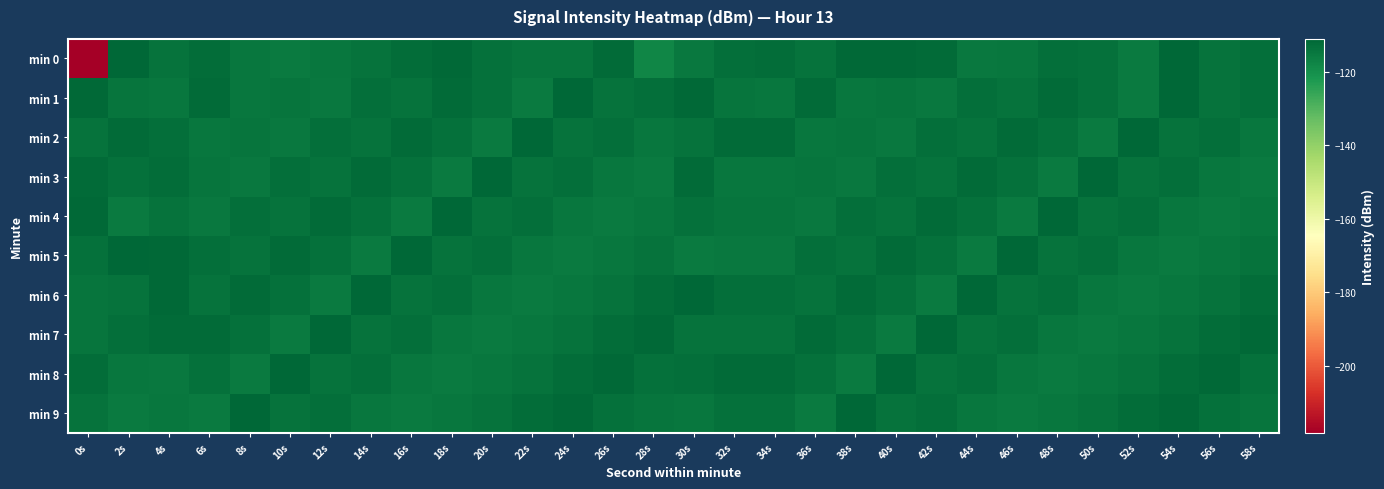

Reading left to right, transcribe all the data shown in this chart.

min 0: 0s=-218.3	2s=-111.2	4s=-113.7	6s=-112.3	8s=-114.5	10s=-115.4	12s=-114.3	14s=-113.5	16s=-112.2	18s=-111.3	20s=-113.0	22s=-114.2	24s=-113.8	26s=-112.1	28s=-117.8	30s=-114.7	32s=-112.8	34s=-112.5	36s=-113.6	38s=-111.6	40s=-111.7	42s=-111.8	44s=-115.0	46s=-114.5	48s=-112.6	50s=-113.3	52s=-115.3	54s=-111.0	56s=-113.7	58s=-112.7
min 1: 0s=-111.6	2s=-114.2	4s=-114.4	6s=-111.8	8s=-114.5	10s=-114.0	12s=-114.9	14s=-112.6	16s=-113.4	18s=-111.9	20s=-113.3	22s=-115.3	24s=-111.0	26s=-113.7	28s=-112.7	30s=-111.6	32s=-114.2	34s=-114.4	36s=-111.8	38s=-114.5	40s=-114.0	42s=-114.9	44s=-112.6	46s=-113.4	48s=-111.9	50s=-113.3	52s=-115.3	54s=-111.0	56s=-113.7	58s=-112.7
min 2: 0s=-113.4	2s=-111.9	4s=-112.6	6s=-114.5	8s=-114.0	10s=-114.9	12s=-112.6	14s=-113.4	16s=-111.9	18s=-113.3	20s=-115.3	22s=-111.0	24s=-113.7	26s=-112.7	28s=-114.5	30s=-113.4	32s=-111.8	34s=-111.8	36s=-114.5	38s=-114.0	40s=-114.9	42s=-112.6	44s=-113.4	46s=-111.9	48s=-113.3	50s=-115.3	52s=-111.0	54s=-113.7	56s=-112.7	58s=-114.5
min 3: 0s=-112.1	2s=-113.3	4s=-112.5	6s=-114.0	8s=-114.9	10s=-112.6	12s=-113.4	14s=-111.9	16s=-113.3	18s=-115.3	20s=-111.0	22s=-113.7	24s=-112.7	26s=-114.5	28s=-115.4	30s=-111.9	32s=-114.5	34s=-114.5	36s=-114.0	38s=-114.9	40s=-112.6	42s=-113.4	44s=-111.9	46s=-113.3	48s=-115.3	50s=-111.0	52s=-113.7	54s=-112.7	56s=-114.5	58s=-115.4
min 4: 0s=-111.3	2s=-115.3	4s=-113.6	6s=-114.9	8s=-112.6	10s=-113.4	12s=-111.9	14s=-113.3	16s=-115.3	18s=-111.0	20s=-113.7	22s=-112.7	24s=-114.5	26s=-115.4	28s=-114.3	30s=-113.3	32s=-114.0	34s=-114.0	36s=-114.9	38s=-112.6	40s=-113.4	42s=-111.9	44s=-113.3	46s=-115.3	48s=-111.0	50s=-113.7	52s=-112.7	54s=-114.5	56s=-115.4	58s=-114.3
min 5: 0s=-113.0	2s=-111.0	4s=-111.6	6s=-112.6	8s=-113.4	10s=-111.9	12s=-113.3	14s=-115.3	16s=-111.0	18s=-113.7	20s=-112.7	22s=-114.5	24s=-115.4	26s=-114.3	28s=-113.5	30s=-115.3	32s=-114.9	34s=-114.9	36s=-112.6	38s=-113.4	40s=-111.9	42s=-113.3	44s=-115.3	46s=-111.0	48s=-113.7	50s=-112.7	52s=-114.5	54s=-115.4	56s=-114.3	58s=-113.5
min 6: 0s=-114.2	2s=-113.7	4s=-111.7	6s=-113.4	8s=-111.9	10s=-113.3	12s=-115.3	14s=-111.0	16s=-113.7	18s=-112.7	20s=-114.5	22s=-115.4	24s=-114.3	26s=-113.5	28s=-112.2	30s=-111.0	32s=-112.6	34s=-112.6	36s=-113.4	38s=-111.9	40s=-113.3	42s=-115.3	44s=-111.0	46s=-113.7	48s=-112.7	50s=-114.5	52s=-115.4	54s=-114.3	56s=-113.5	58s=-112.2
min 7: 0s=-113.8	2s=-112.7	4s=-111.8	6s=-111.9	8s=-113.3	10s=-115.3	12s=-111.0	14s=-113.7	16s=-112.7	18s=-114.5	20s=-115.4	22s=-114.3	24s=-113.5	26s=-112.2	28s=-111.3	30s=-113.7	32s=-113.4	34s=-113.4	36s=-111.9	38s=-113.3	40s=-115.3	42s=-111.0	44s=-113.7	46s=-112.7	48s=-114.5	50s=-115.4	52s=-114.3	54s=-113.5	56s=-112.2	58s=-111.3
min 8: 0s=-112.2	2s=-114.5	4s=-115.0	6s=-113.3	8s=-115.3	10s=-111.0	12s=-113.7	14s=-112.7	16s=-114.5	18s=-115.4	20s=-114.3	22s=-113.5	24s=-112.2	26s=-111.3	28s=-113.0	30s=-112.7	32s=-111.9	34s=-111.9	36s=-113.3	38s=-115.3	40s=-111.0	42s=-113.7	44s=-112.7	46s=-114.5	48s=-115.4	50s=-114.3	52s=-113.5	54s=-112.2	56s=-111.3	58s=-113.0
min 9: 0s=-113.5	2s=-115.4	4s=-114.5	6s=-115.3	8s=-111.0	10s=-113.7	12s=-112.7	14s=-114.5	16s=-115.4	18s=-114.3	20s=-113.5	22s=-112.2	24s=-111.3	26s=-113.0	28s=-114.2	30s=-114.5	32s=-113.3	34s=-113.3	36s=-115.3	38s=-111.0	40s=-113.7	42s=-112.7	44s=-114.5	46s=-115.4	48s=-114.3	50s=-113.5	52s=-112.2	54s=-111.3	56s=-113.0	58s=-114.2